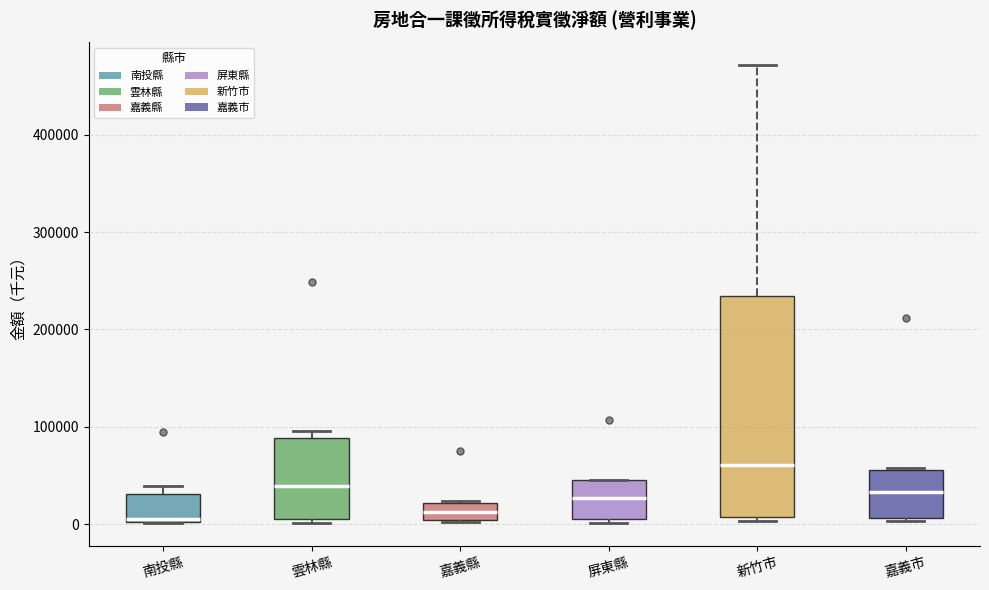

Where is the upper edge of the box for 屏東縣 on the y-axis? The values are not printed on the chart, so give them approximately, as read against the axis.

50000